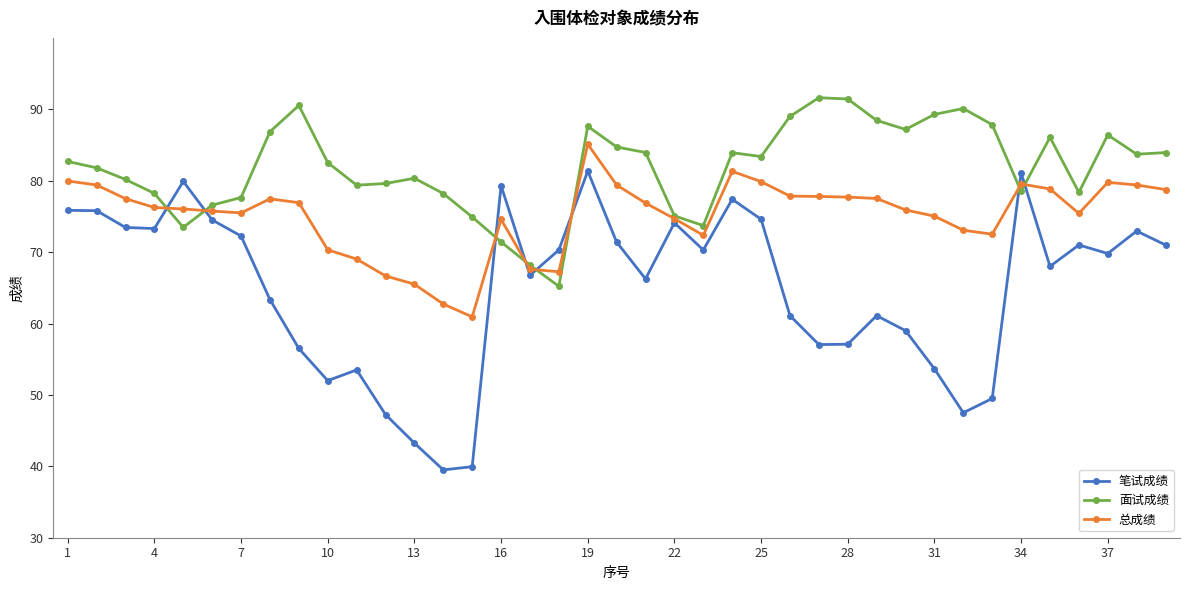

What is the average value of the 笔试成绩 series?

64.9